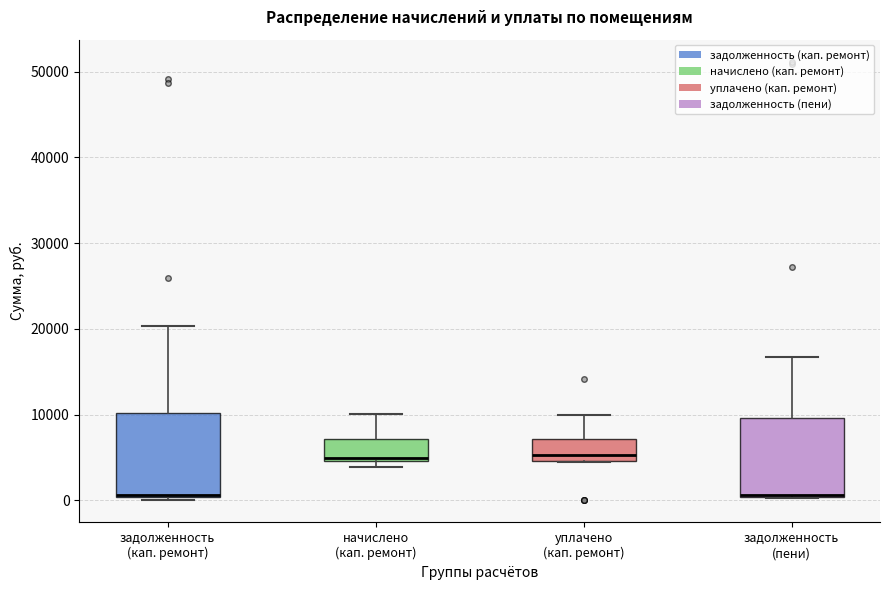

Where is the lower edge of the box for начислено (кап. ремонт) on the y-axis? The values are not printed on the chart, so give them approximately, as read against the axis.

5000